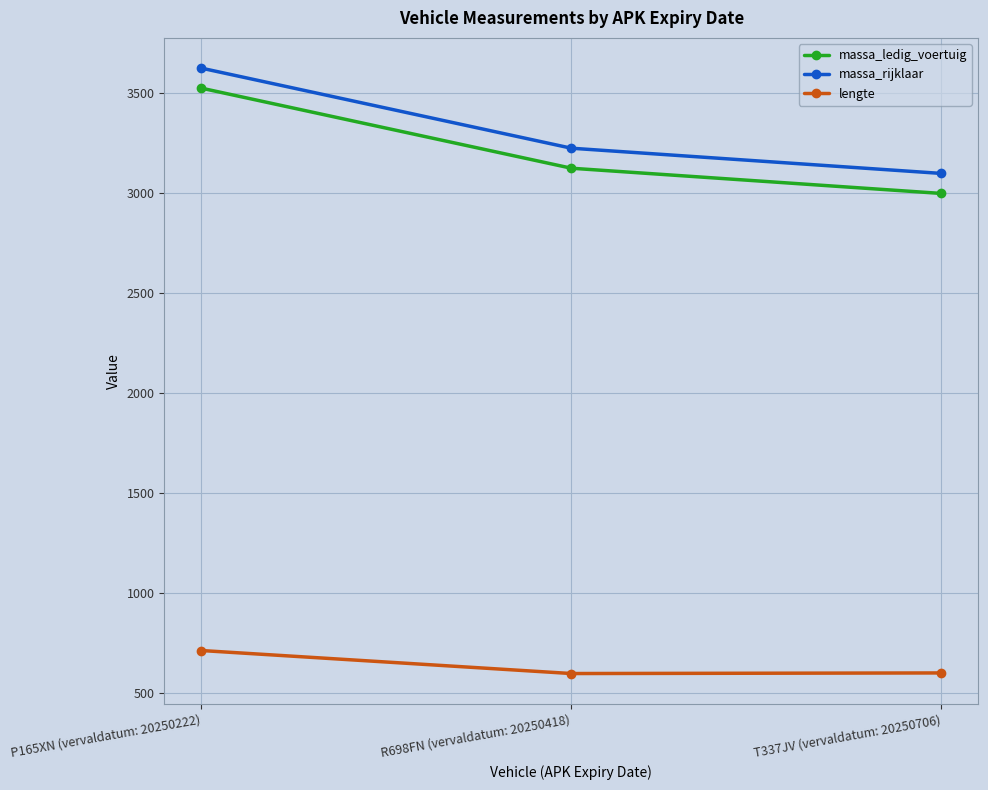

At which category is the sum across all series the highest?

P165XN (vervaldatum: 20250222)